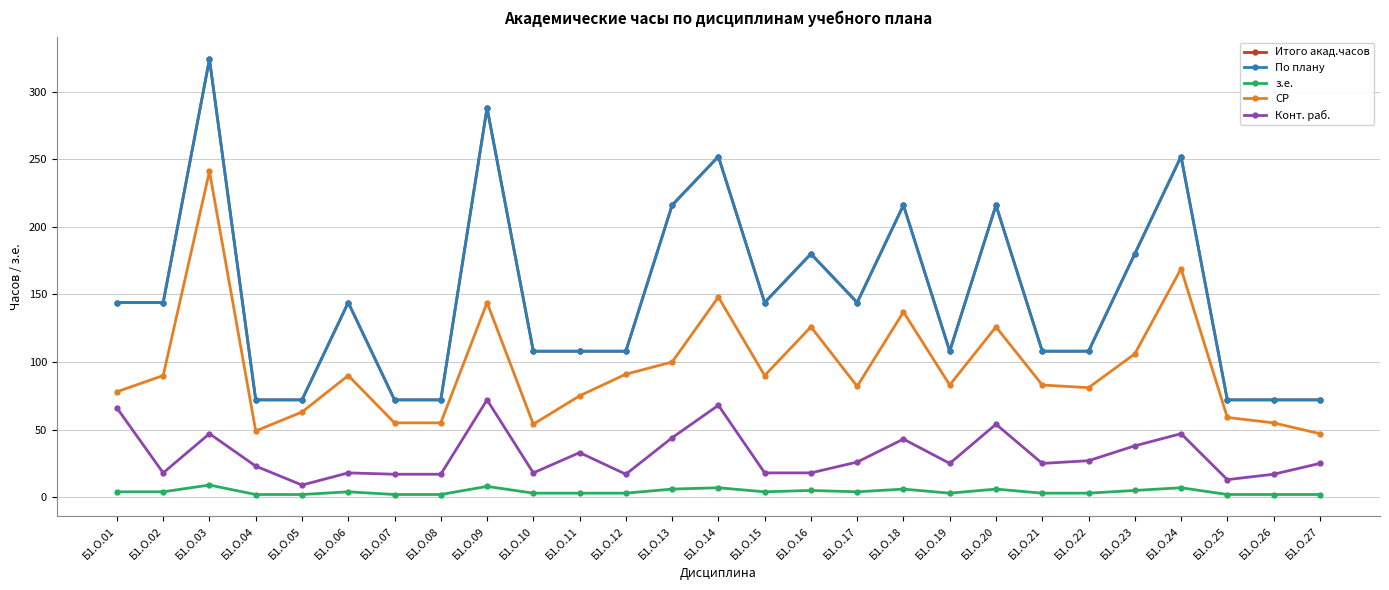

Does the chart have visible grid lines?

Yes